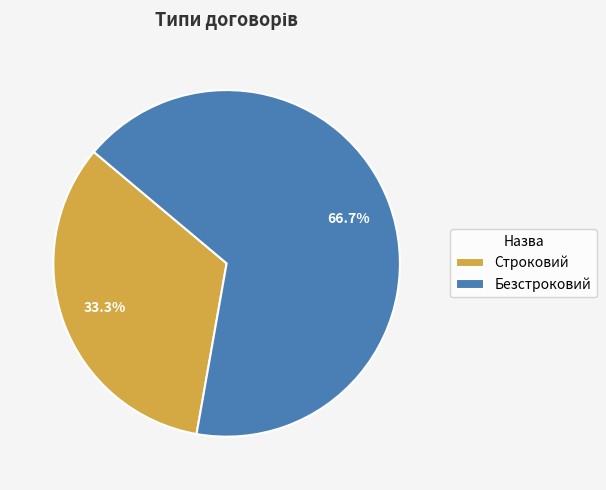

To the nearest percent, what portion does Строковий represent?

33%